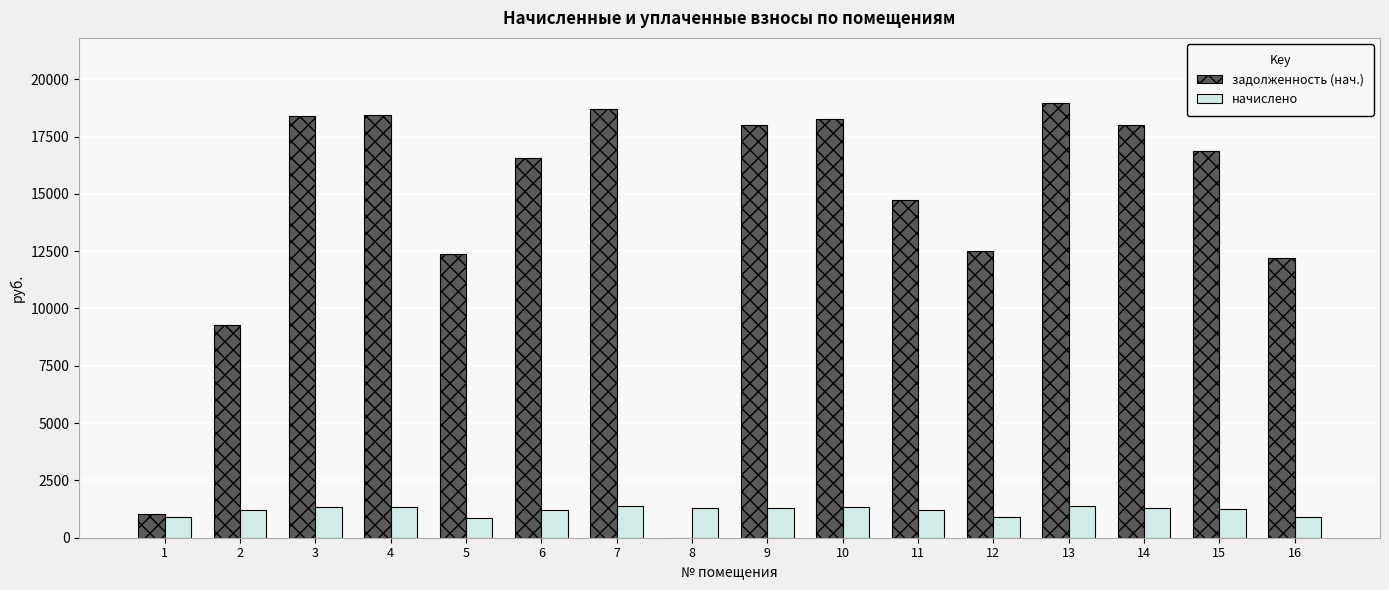

The value of начислено at 4 is 1345.4. True or false?

True